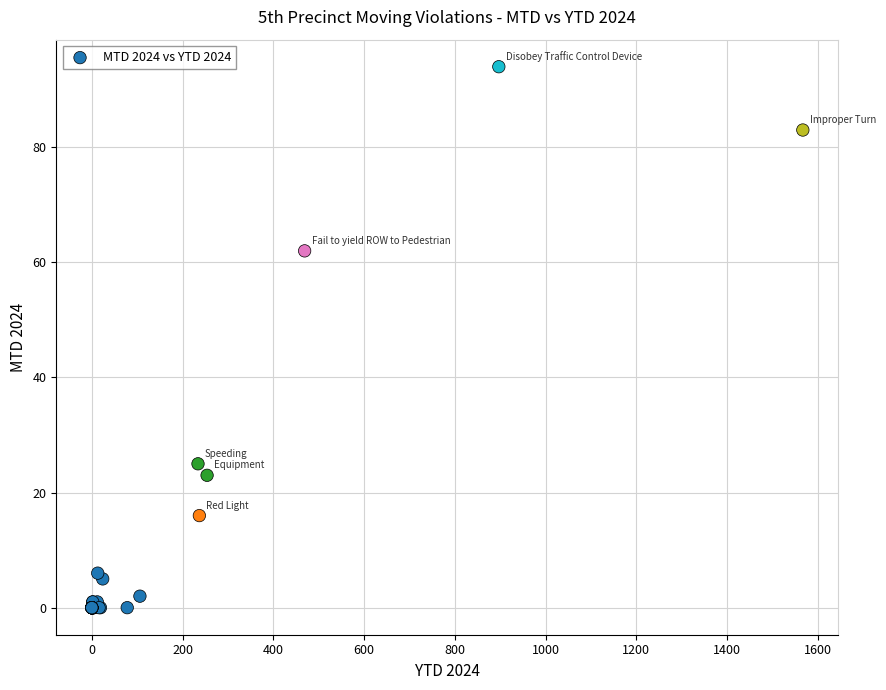

What Y value in the scatter plot is closest to 47?

62